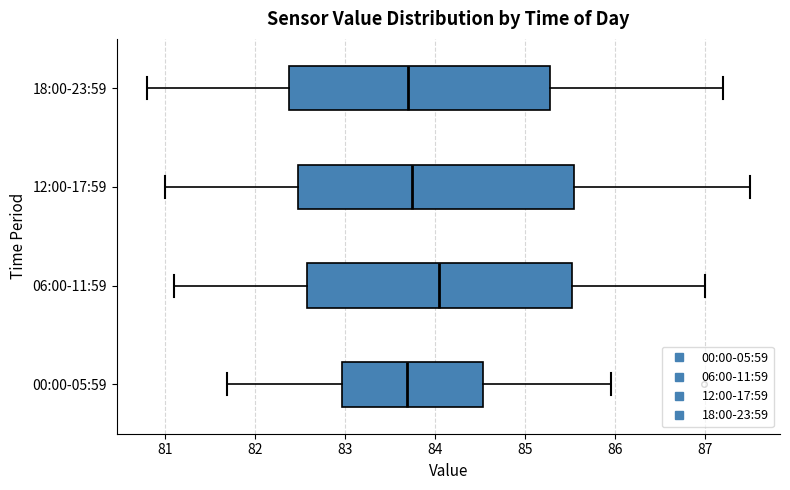

Reading bottom to top, read every box against the x-axis: the position of its median line, the range the box covers, and the ends of its whiskers. The values are not printed on the chart, so give them approximately, as read against the axis.

00:00-05:59: median 83.7, box 83.0 to 84.5, whiskers 81.7 to 86.0
06:00-11:59: median 84.1, box 82.6 to 85.5, whiskers 81.1 to 87.0
12:00-17:59: median 83.8, box 82.5 to 85.6, whiskers 81.0 to 87.5
18:00-23:59: median 83.7, box 82.4 to 85.3, whiskers 80.8 to 87.2